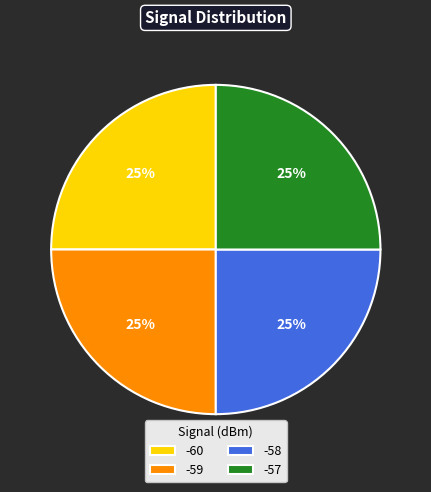

Does -57 account for over 50% of the chart?

No